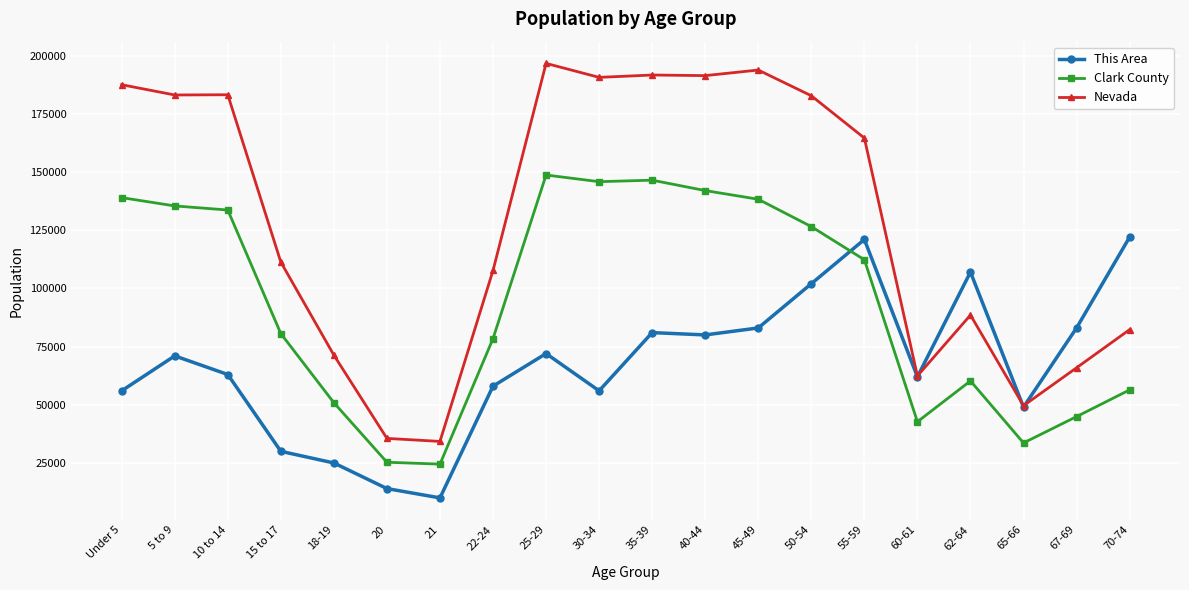

The value of Nevada at 22-24 is 171925. True or false?

False